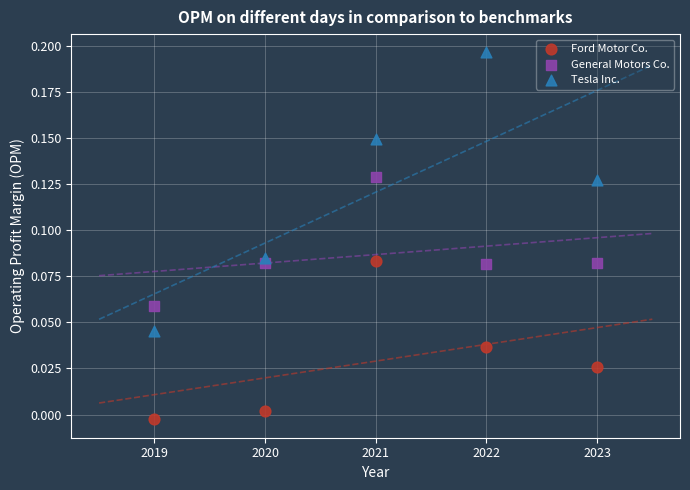

Which series reaches the maximum Y coordinate?

Tesla Inc.